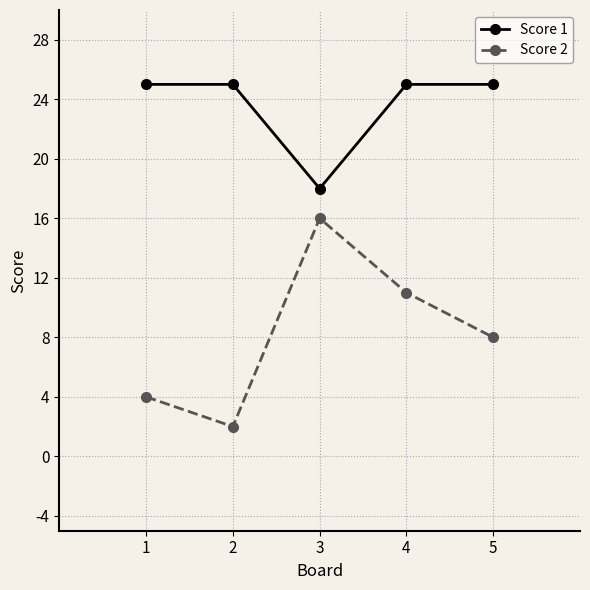

Count the number of data series in this chart.

2